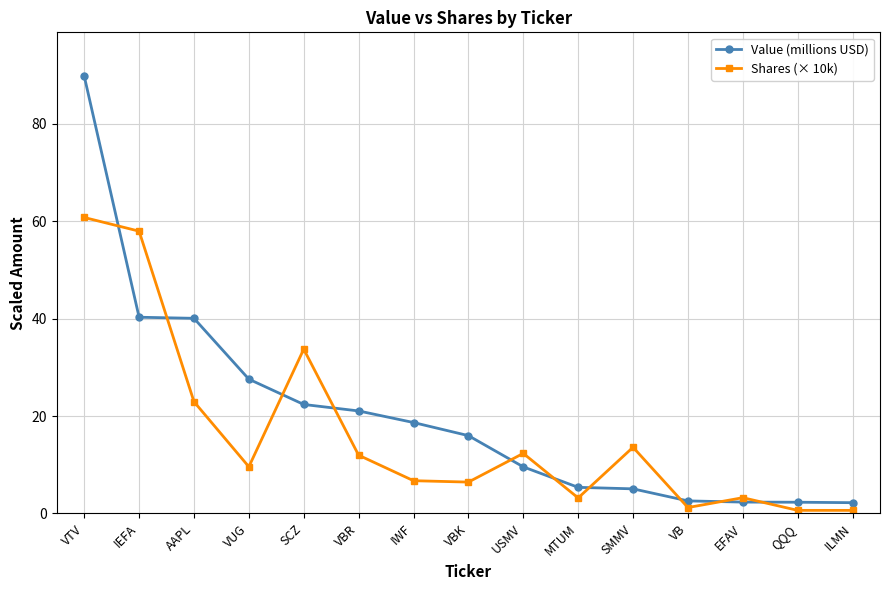

What are all the series names shown in the legend?

Value (millions USD), Shares (× 10k)